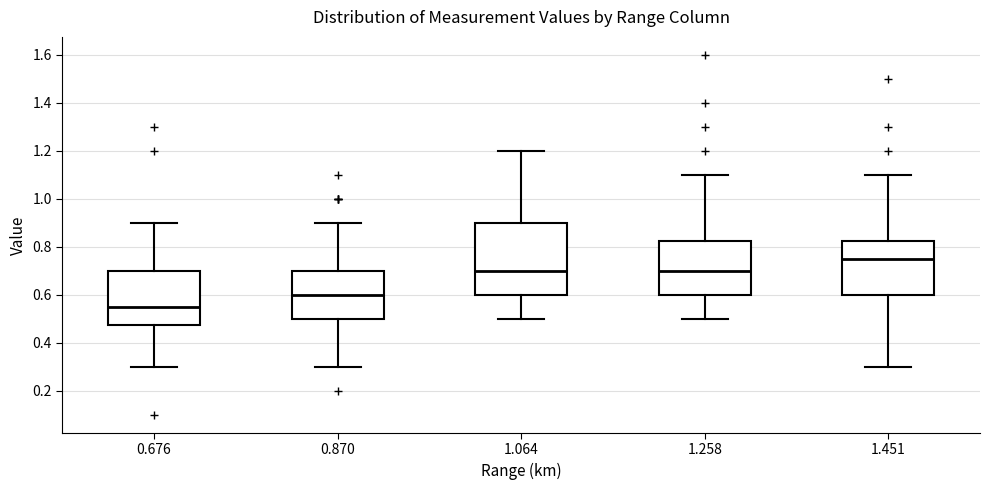

Which box's median line is the lowest?

0.676